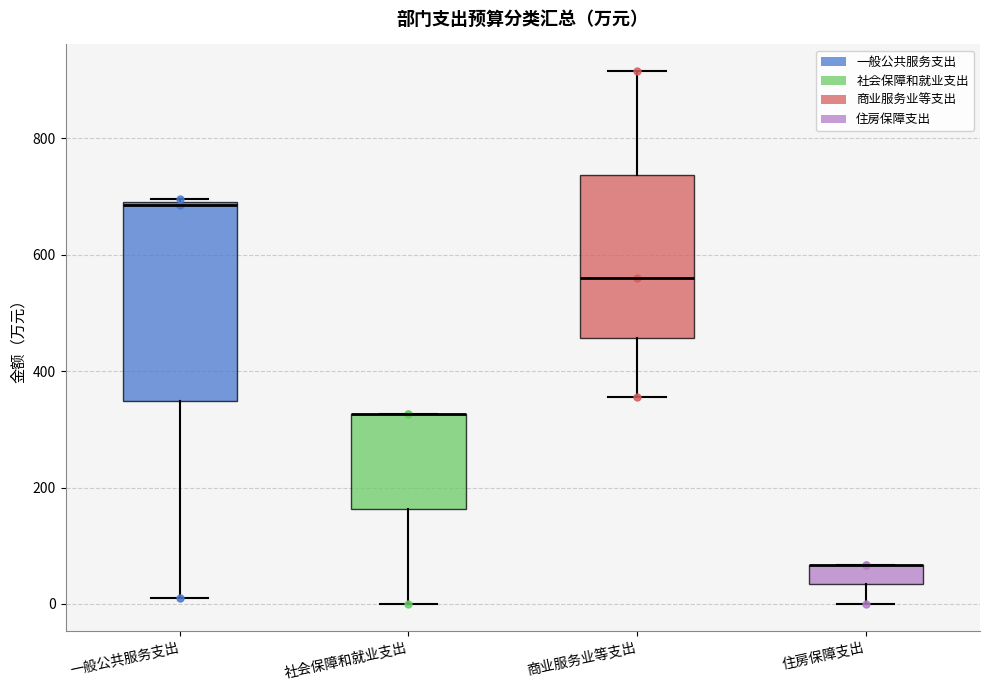

Reading left to right, transcribe this box plot: for each box, give where its median line is, the range the box spans, and where its two whiskers end, as read against the y-axis. The values are not printed on the chart, so give them approximately, as read against the axis.

一般公共服务支出: median 680, box 340 to 700, whiskers 20 to 700
社会保障和就业支出: median 320 (drawn on the box's upper edge), box 160 to 320, whiskers 0 to 320
商业服务业等支出: median 560, box 460 to 740, whiskers 360 to 920
住房保障支出: median 60 (drawn on the box's upper edge), box 40 to 60, whiskers 0 to 60